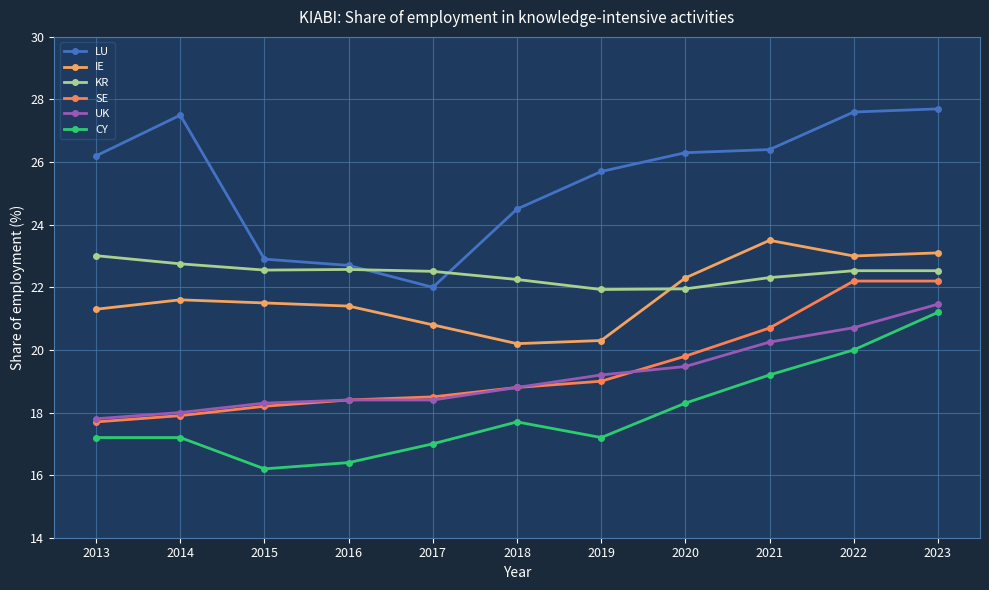

Which category has the lowest value in the SE series?

2013